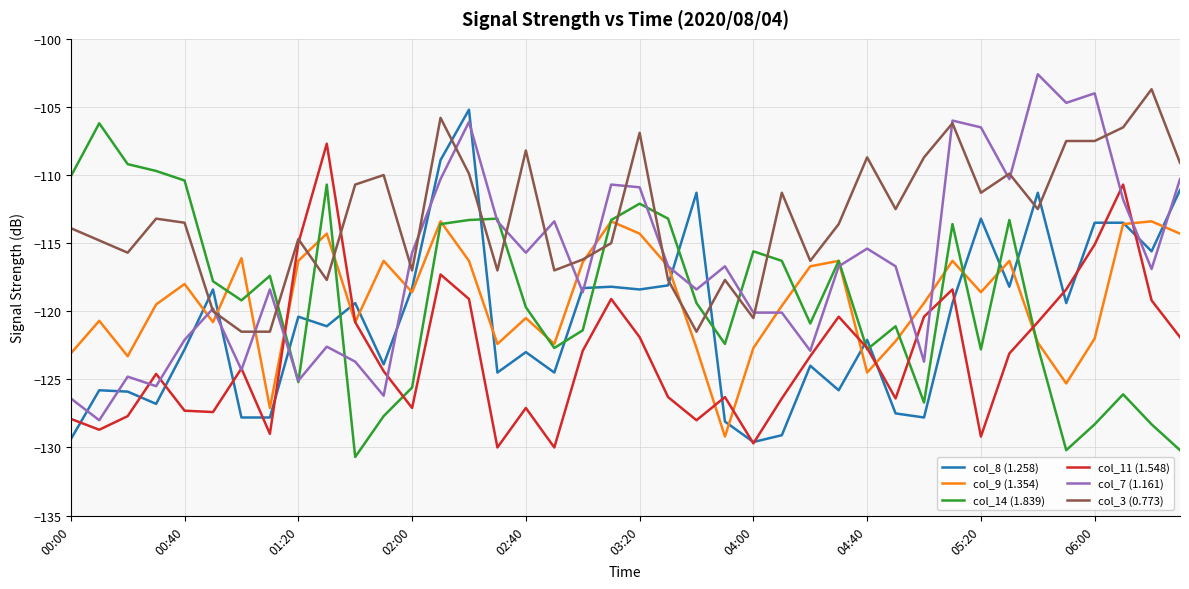

What is the lowest value of the col_8 (1.258) series?

-129.6